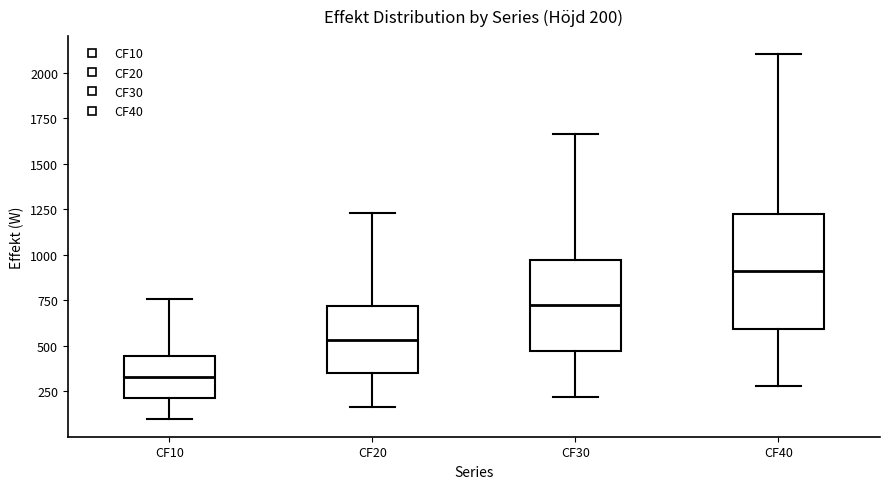

Which box has the highest median line?

CF40